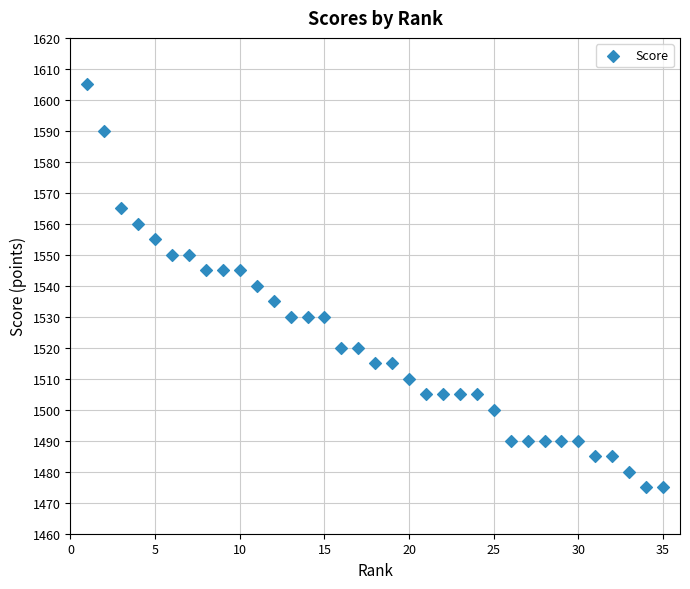

What is the range of Y values (max minus min)?

130